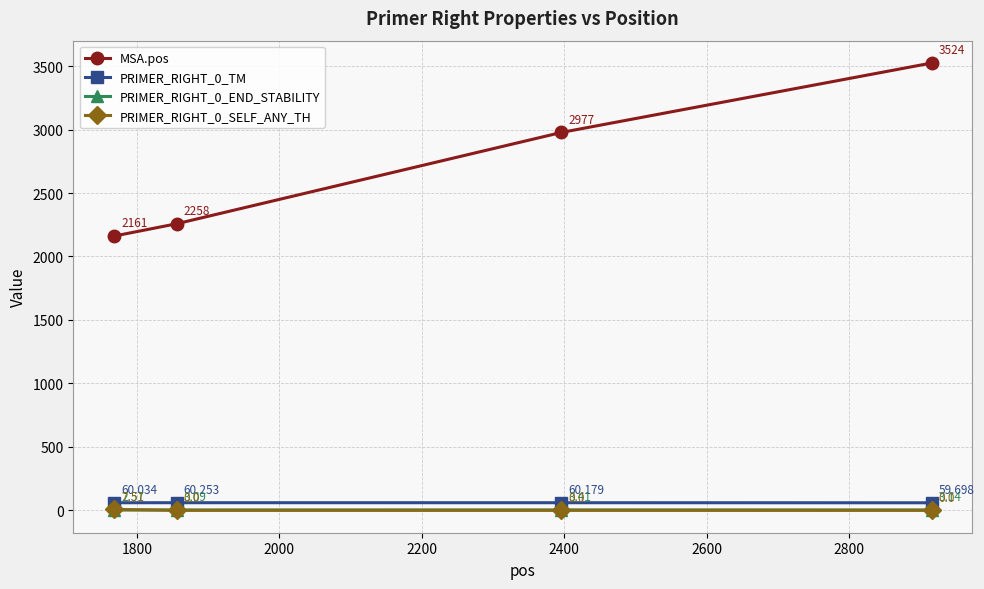

Which series has the widest spread of values?

MSA.pos